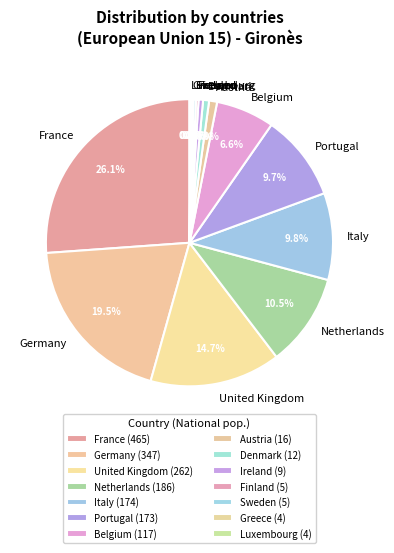

Between Sweden and United Kingdom, which is larger?

United Kingdom